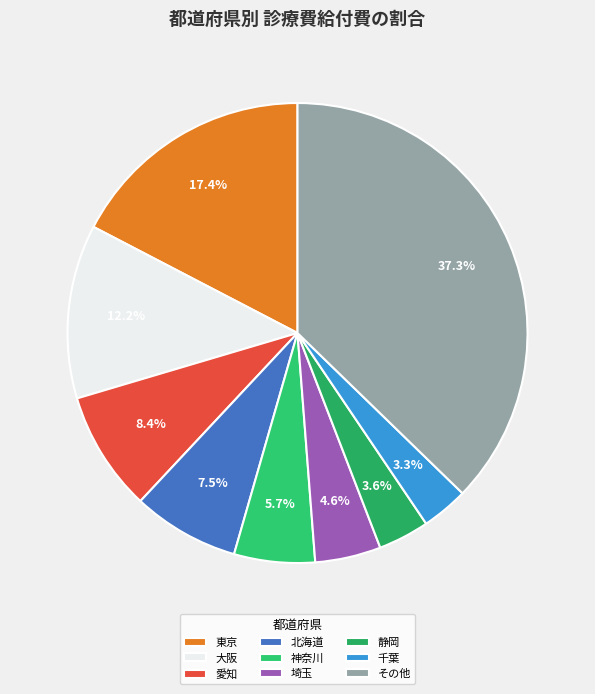

Count the number of slices in the pie.

9